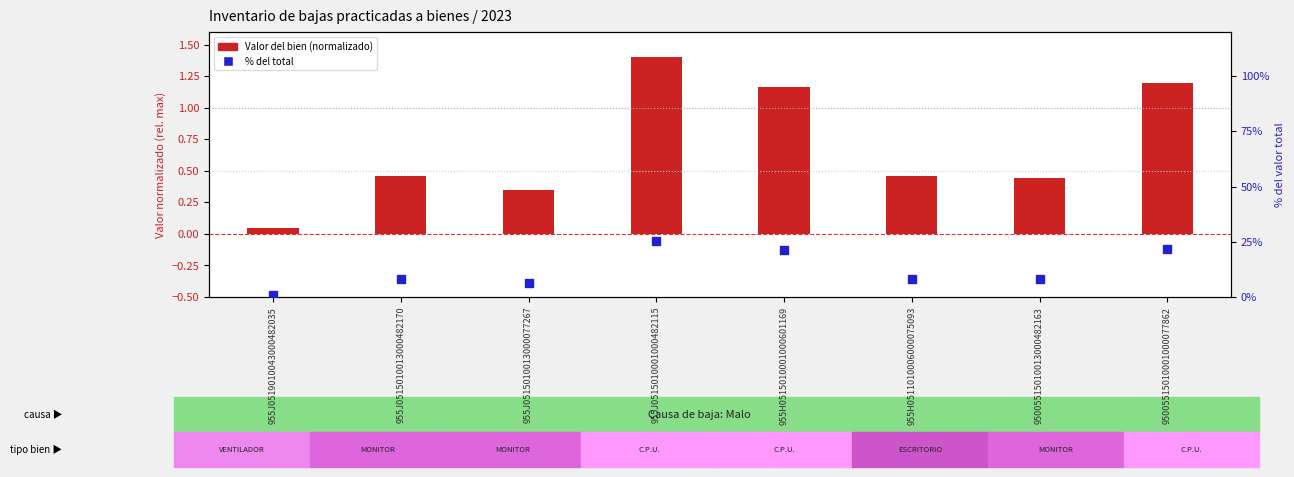

At which category is the sum across all series the highest?

955J0515010001000482115